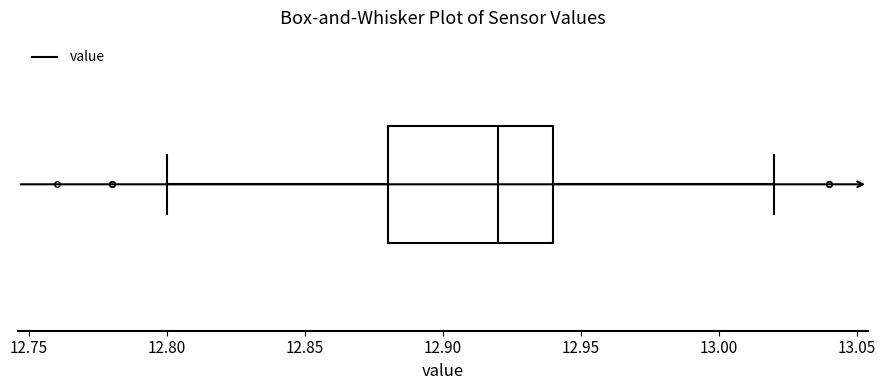

Transcribe this box plot: give where the median line is, the range the box spans, and where the two whiskers end, as read against the x-axis. The values are not printed on the chart, so give them approximately, as read against the axis.

median 12.92, box 12.88 to 12.94, whiskers 12.80 to 13.02